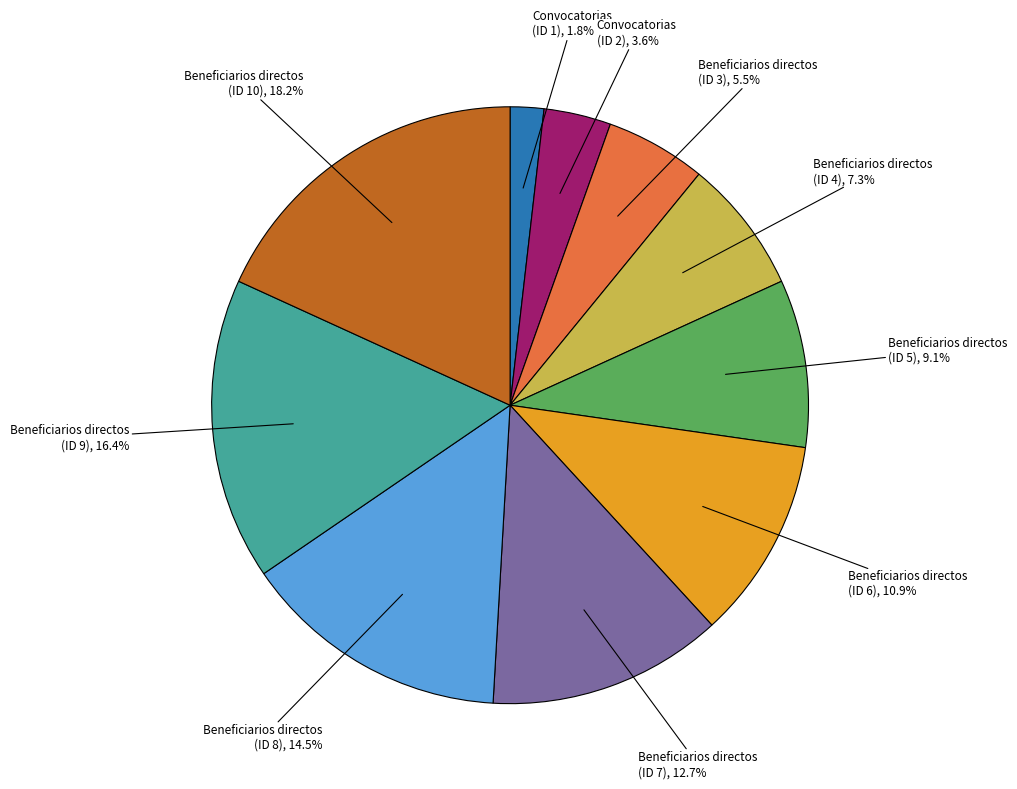

Does any single category account for the majority?

No